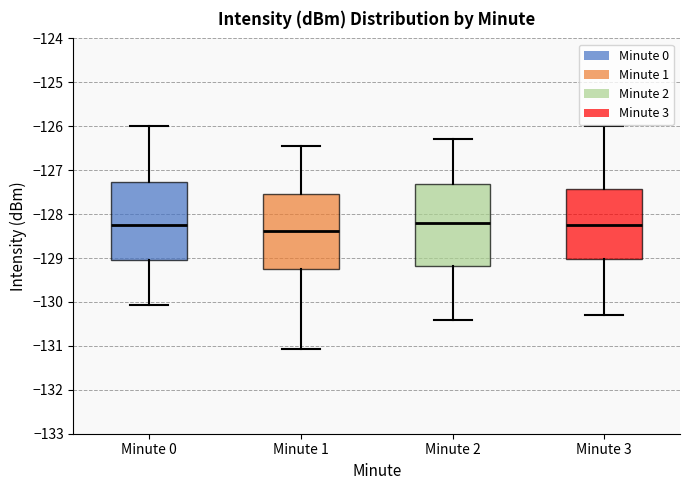

Reading left to right, transcribe this box plot: for each box, give where its median line is, the range the box spans, and where its two whiskers end, as read against the y-axis. The values are not printed on the chart, so give them approximately, as read against the axis.

Minute 0: median -128.2, box -129.0 to -127.3, whiskers -130.1 to -126.0
Minute 1: median -128.4, box -129.2 to -127.5, whiskers -131.1 to -126.5
Minute 2: median -128.2, box -129.2 to -127.3, whiskers -130.4 to -126.3
Minute 3: median -128.2, box -129.0 to -127.4, whiskers -130.3 to -126.0